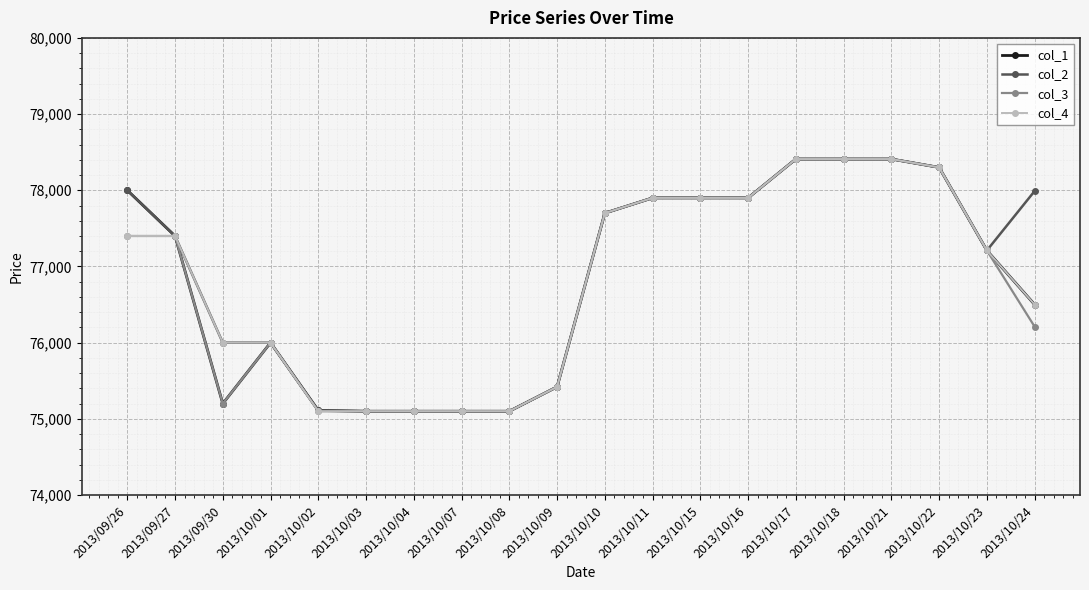

Which series has the largest total across all categories?

col_2